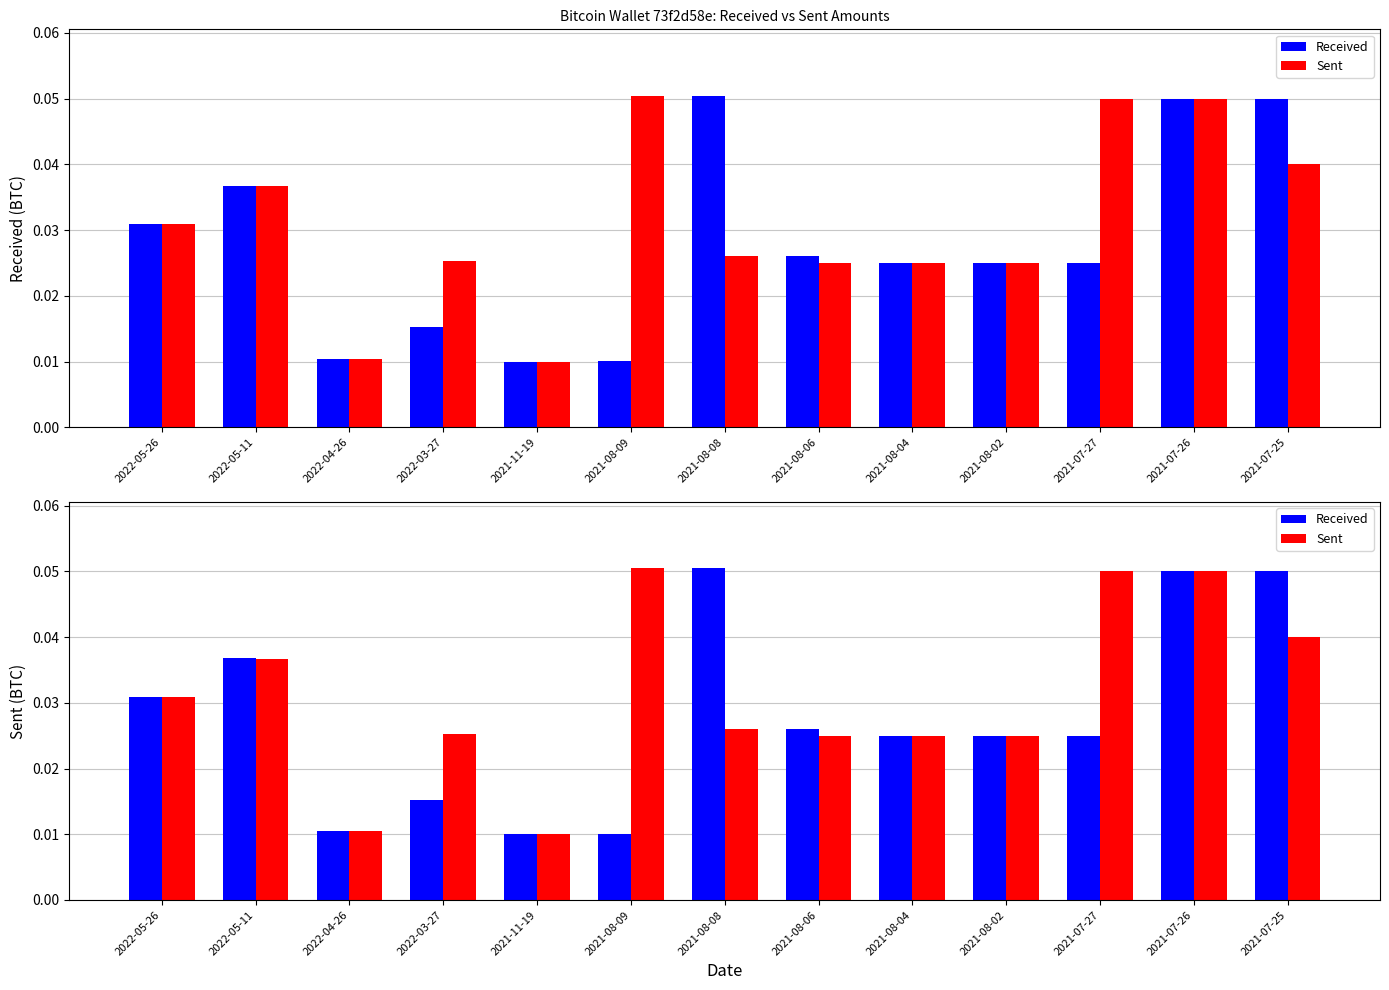

Rank the series by their maximum value, from highest to lowest.

Received, Sent